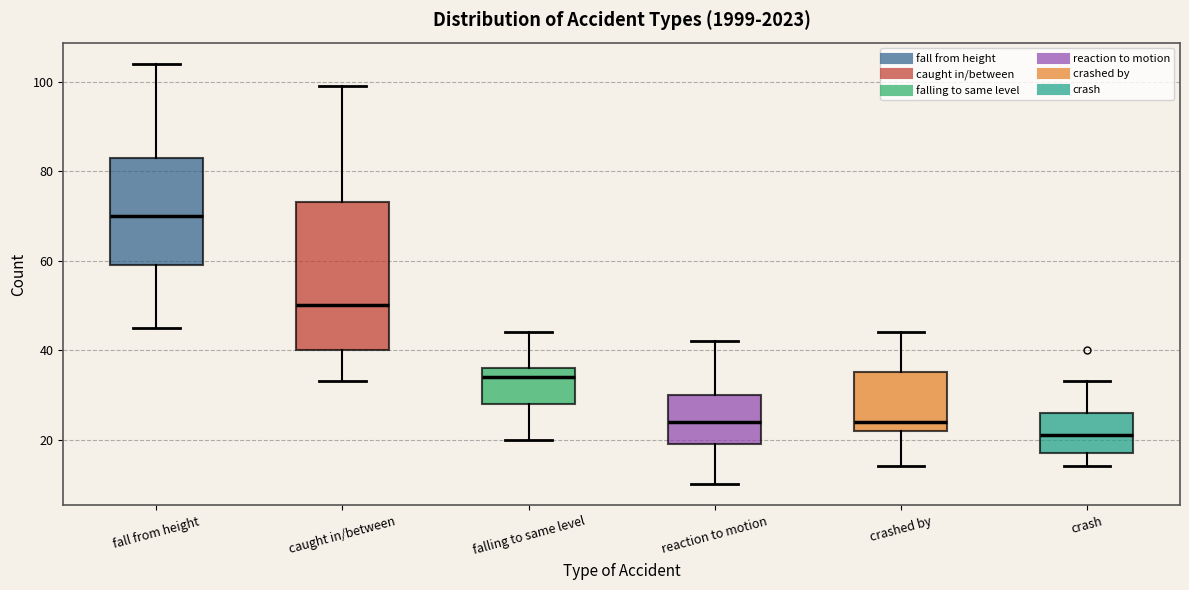

Reading left to right, read every box against the y-axis: the position of its median line, the range the box covers, and the ends of its whiskers. The values are not printed on the chart, so give them approximately, as read against the axis.

fall from height: median 70, box 60 to 84, whiskers 46 to 104
caught in/between: median 50, box 40 to 74, whiskers 34 to 100
falling to same level: median 34, box 28 to 36, whiskers 20 to 44
reaction to motion: median 24, box 20 to 30, whiskers 10 to 42
crashed by: median 24, box 22 to 36, whiskers 14 to 44
crash: median 22, box 18 to 26, whiskers 14 to 34